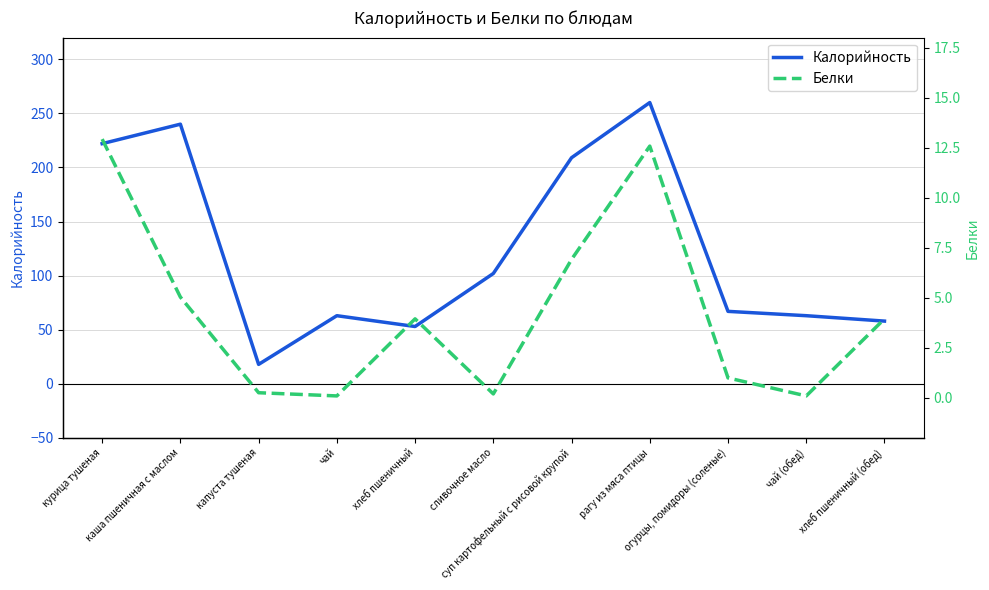

True or false: Калорийность and Белки intersect in this chart.

False